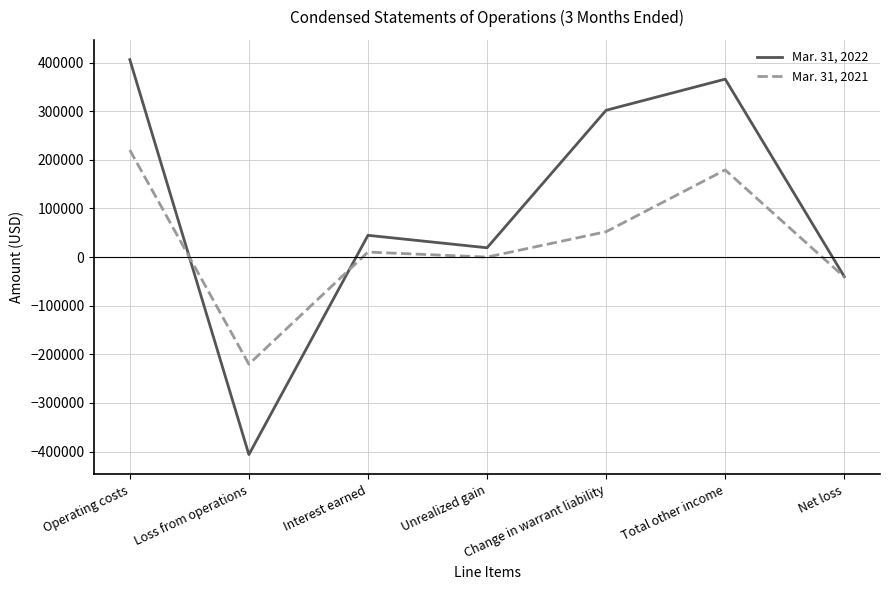

What is the spread (max minus min) of values at Loss from operations?

185950